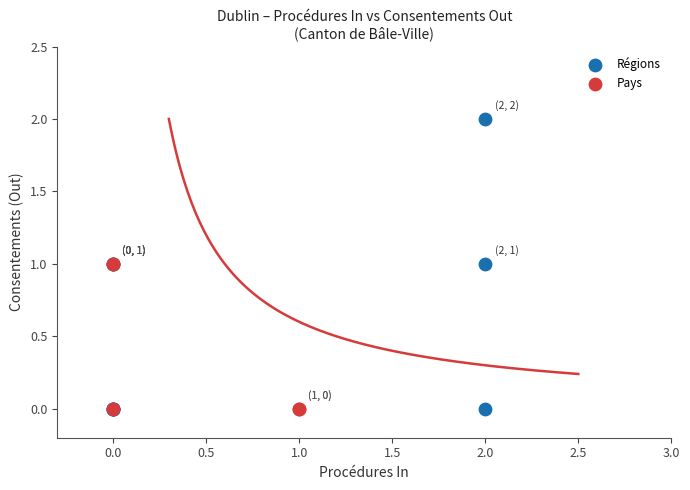

Which series reaches the maximum Y coordinate?

Régions